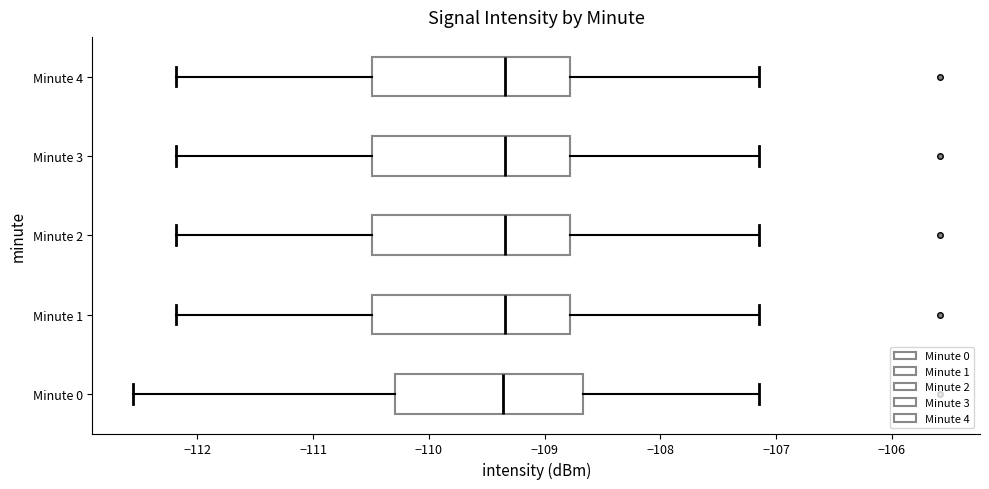

Where does the right whisker of the box for Minute 4 end on the x-axis? The values are not printed on the chart, so give them approximately, as read against the axis.

-107.1